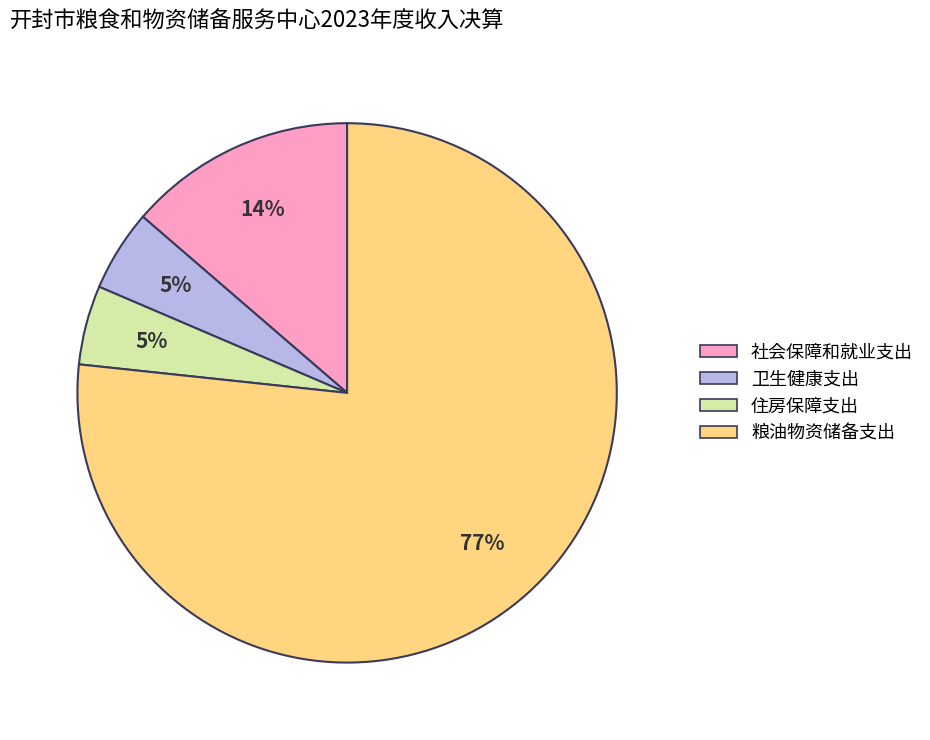

To the nearest percent, what is the combined percentage of 粮油物资储备支出 and 住房保障支出?

81%